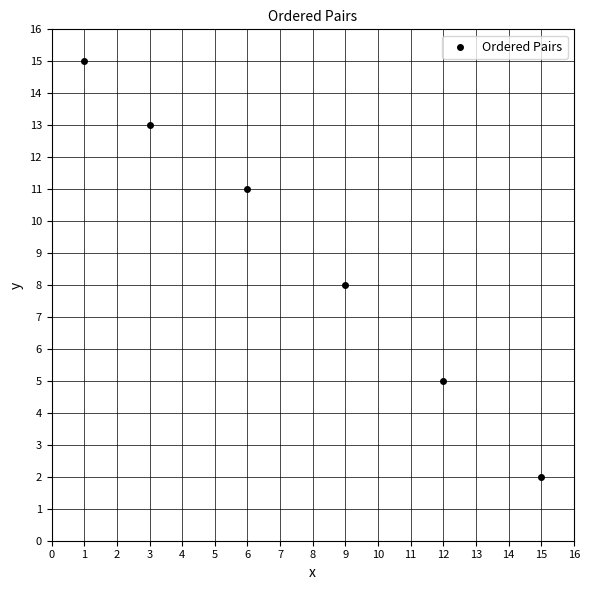

What is the average Y value?

9